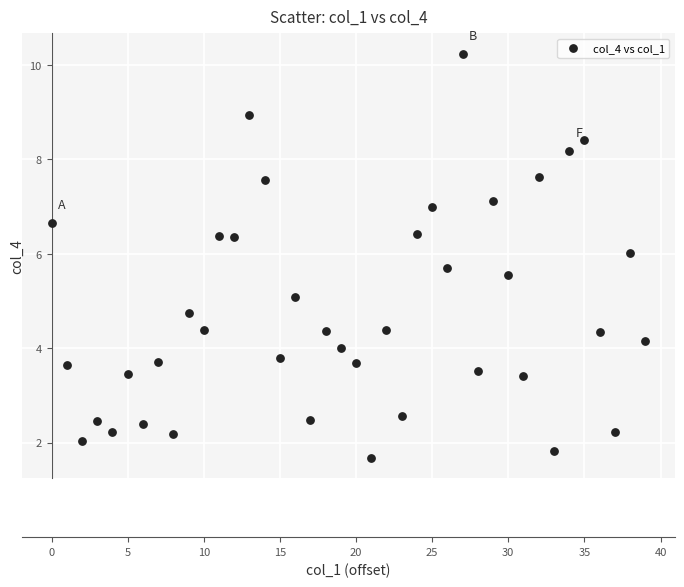

What is the range of Y values (max minus min)?

8.6